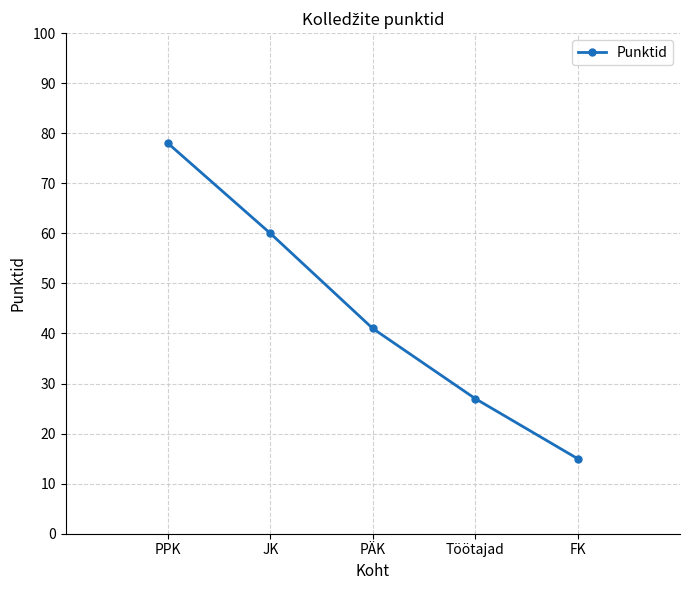

What is the value of the 5th point from the left?

15